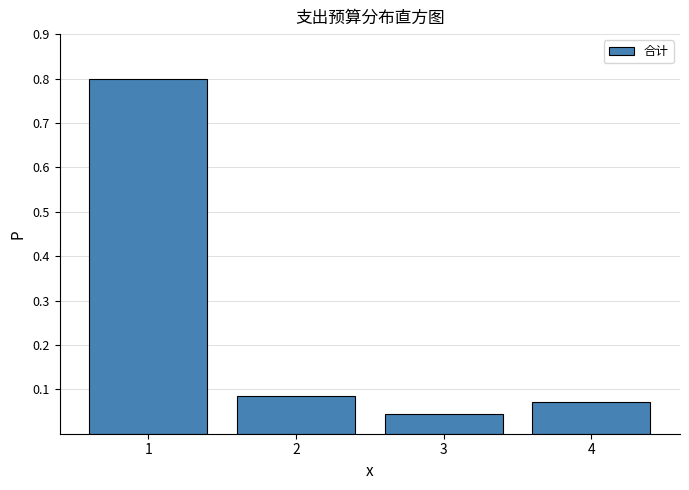

What is the sum of all values?

1.0